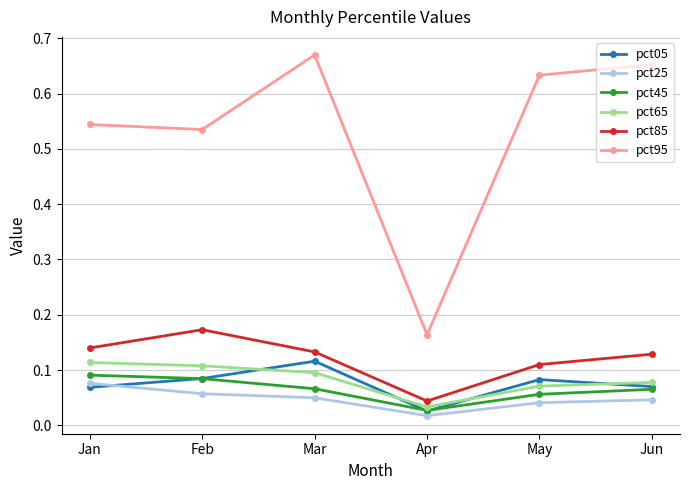

True or false: pct45 has a value of 0.0 at May.

False